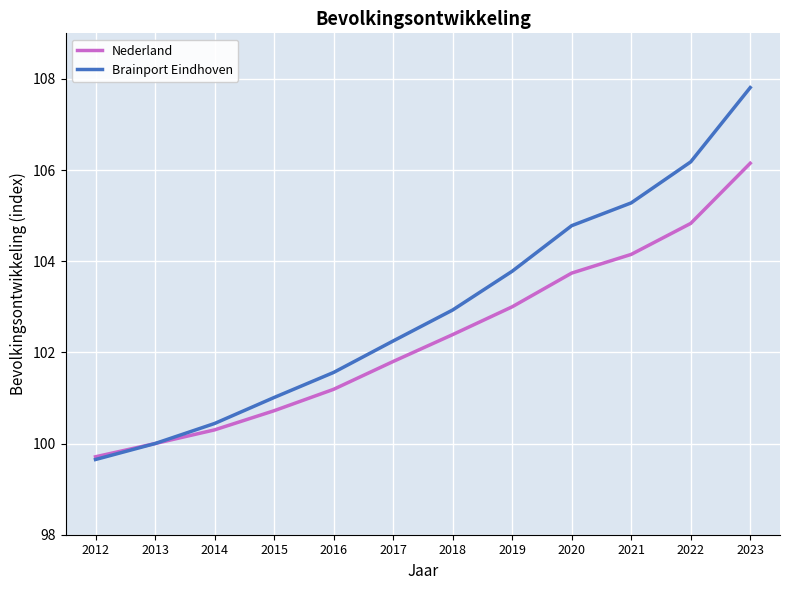

What is the approximate value of Nederland at 2013?

100.0